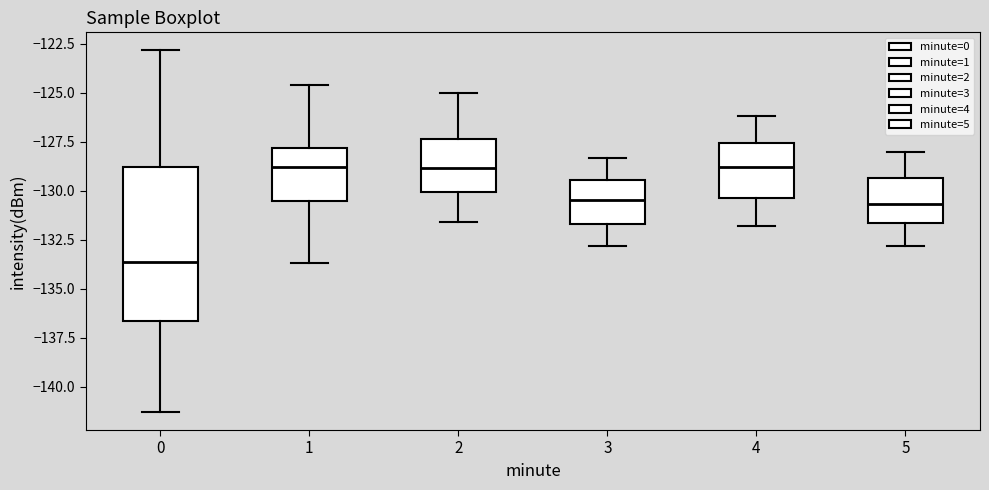

Which box's median line is the lowest?

0